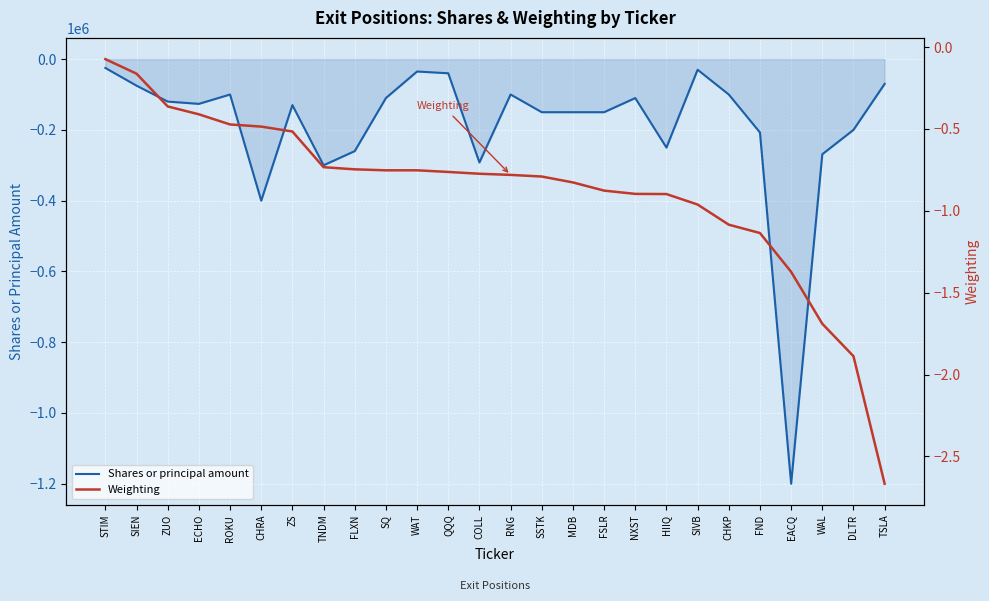

What is the value of the Shares or principal amount point at the 16th from the left?

-150000.0